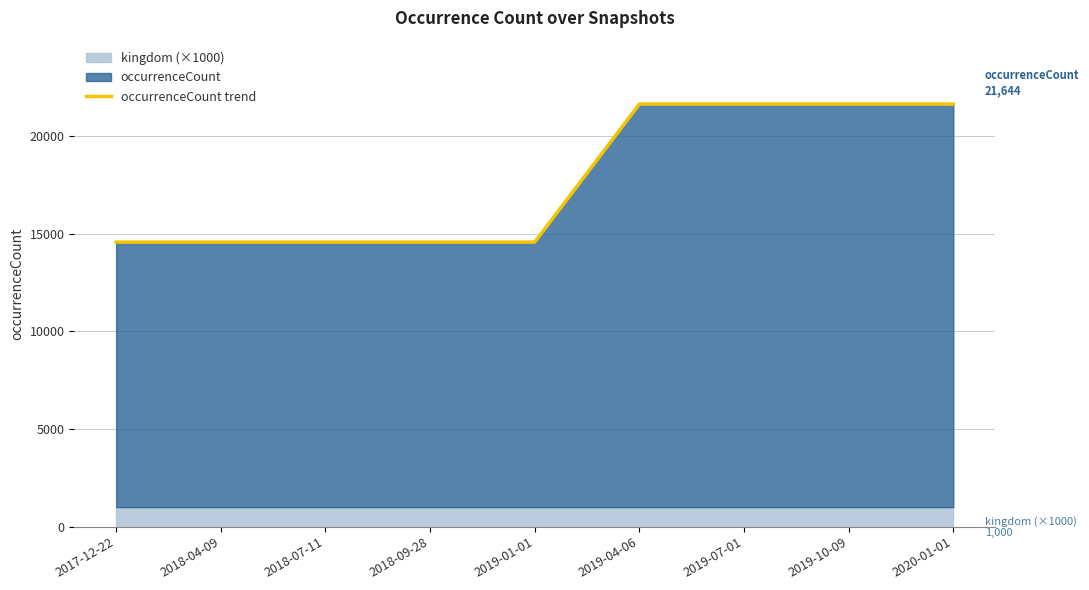

Which has a higher value, 2019-04-06 or 2019-07-01?

2019-04-06